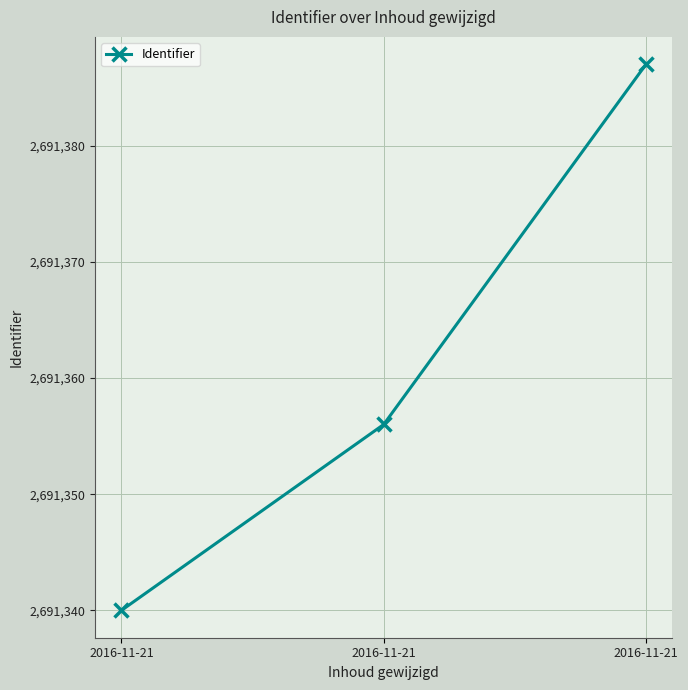

How many lines are shown in the chart?

1